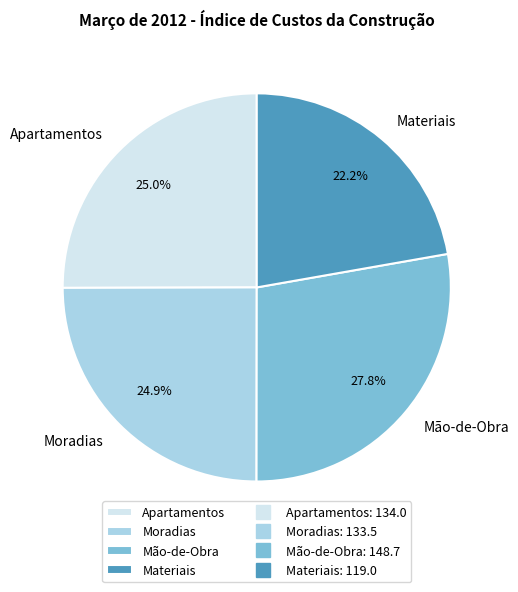

Is the sum of Mão-de-Obra and Moradias greater than half?

Yes